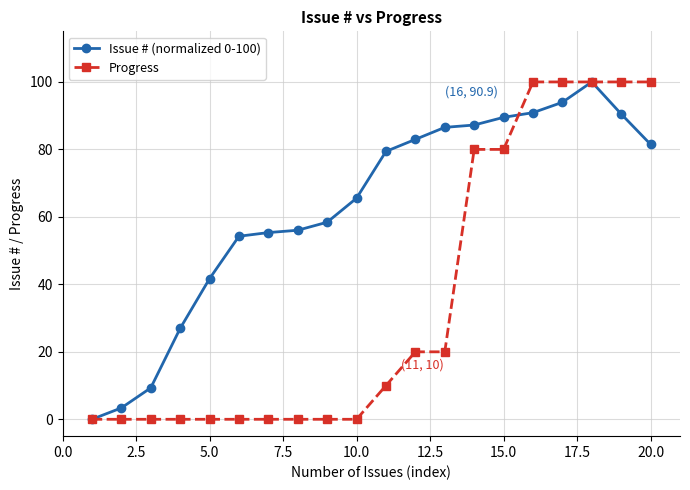

How many values in the Progress series are below 10?

10